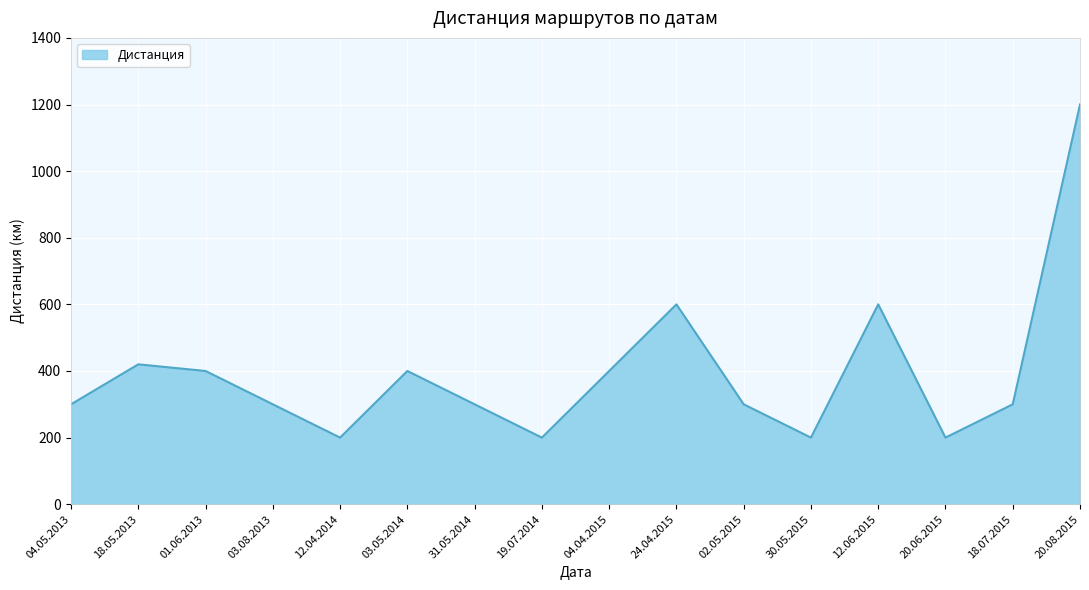

Does the chart have visible grid lines?

Yes